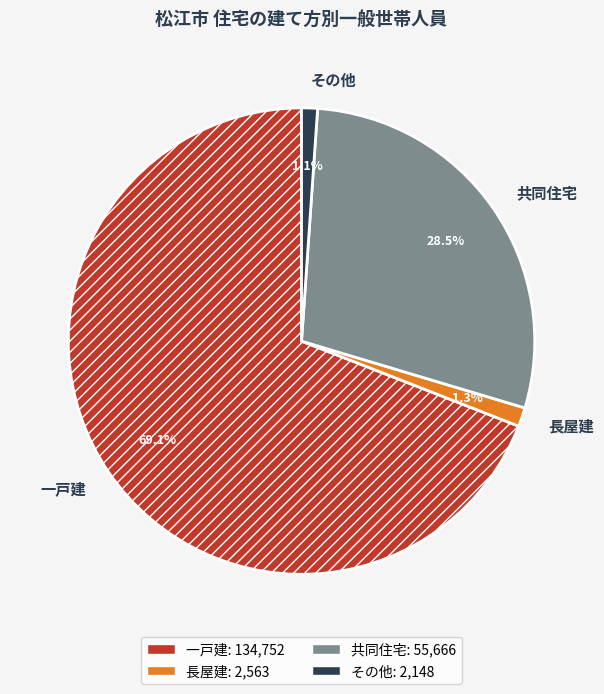

Which slice is the largest?

一戸建